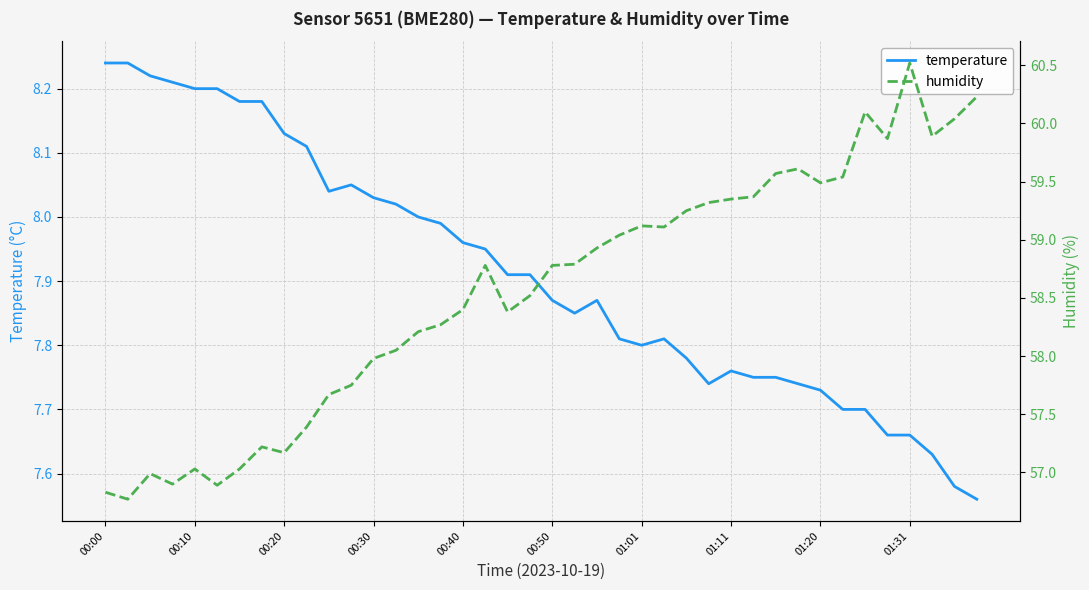

What is the value of the temperature point at the 25th from the left?

7.8